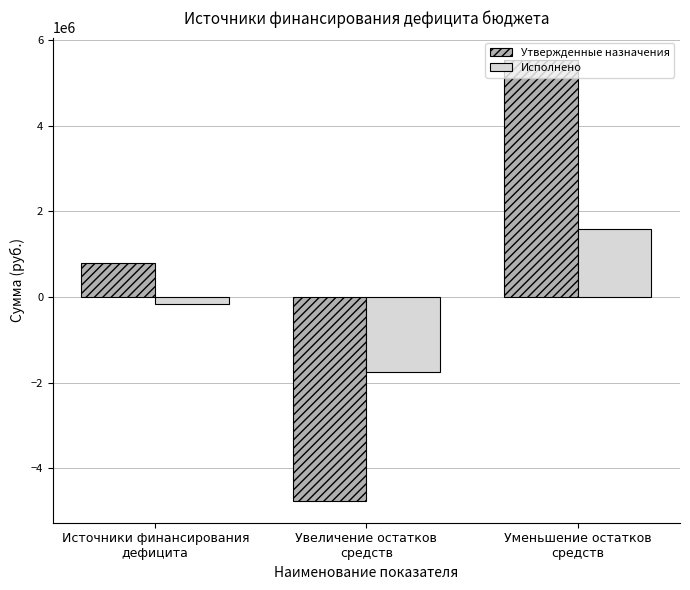

How many groups of bars are there?

3